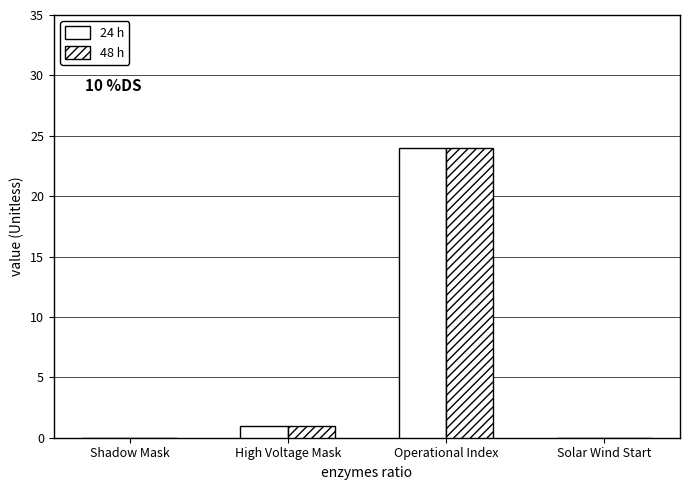

What is the label of the 3rd bar from the left?

Operational Index